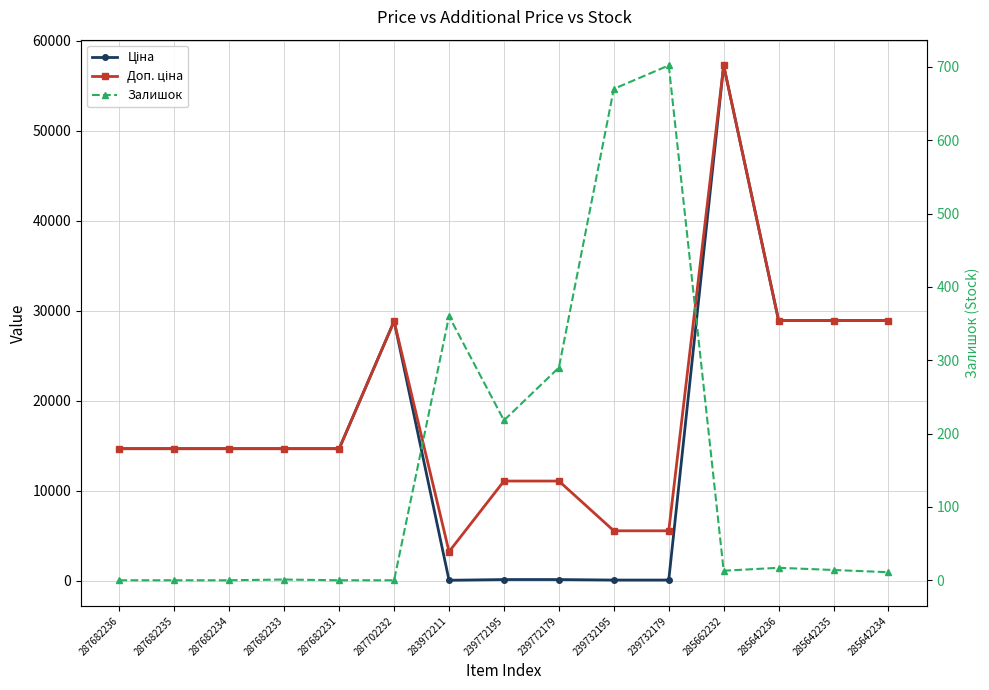

Which label corresponds to the smallest value in the chart?

287682236